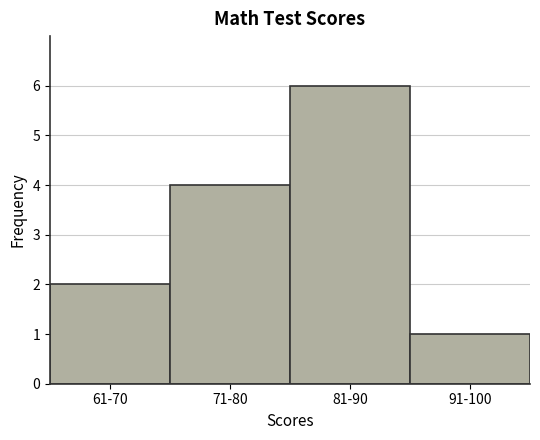

Reading left to right, transcribe all the data shown in this chart.

61-70=2	71-80=4	81-90=6	91-100=1